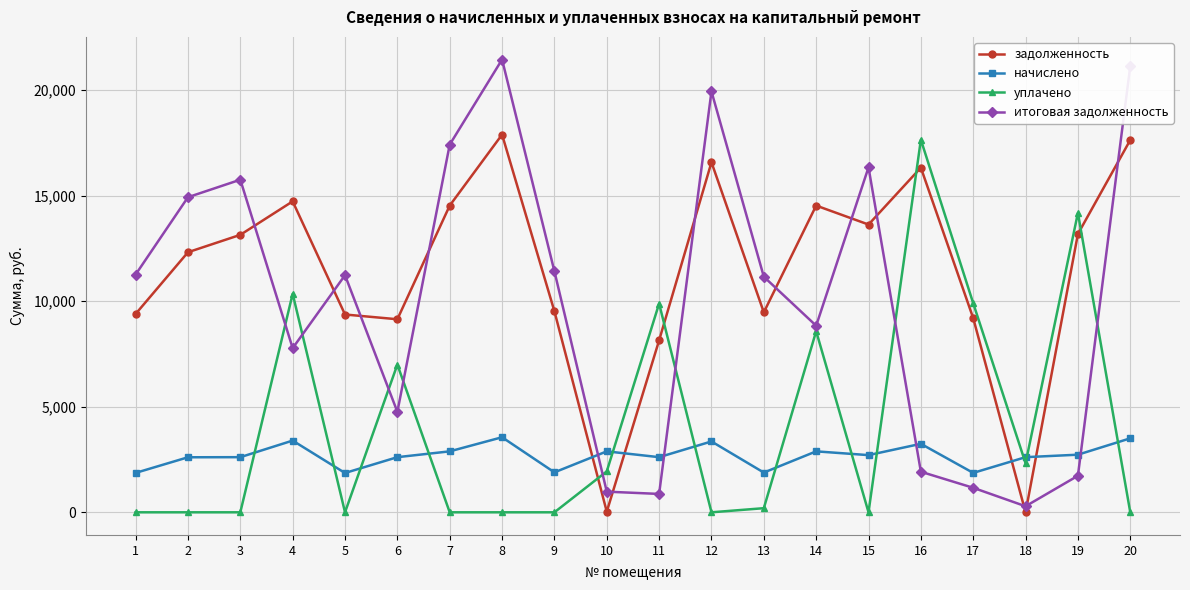

At 2, list the series in order from largest to smallest.

итоговая задолженность, задолженность, начислено, уплачено